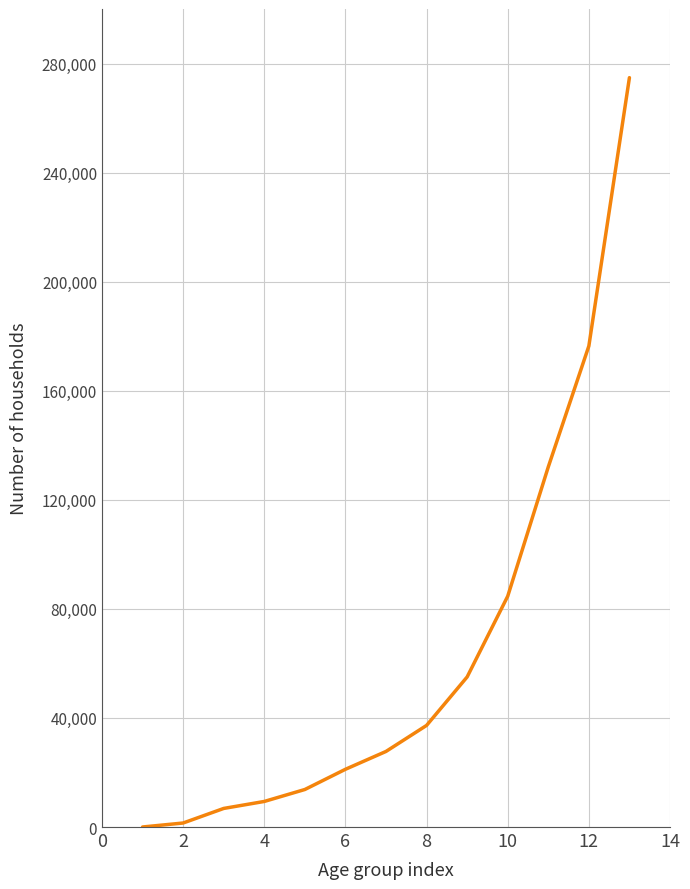

What is the difference between the maximum and minimum values?

274804